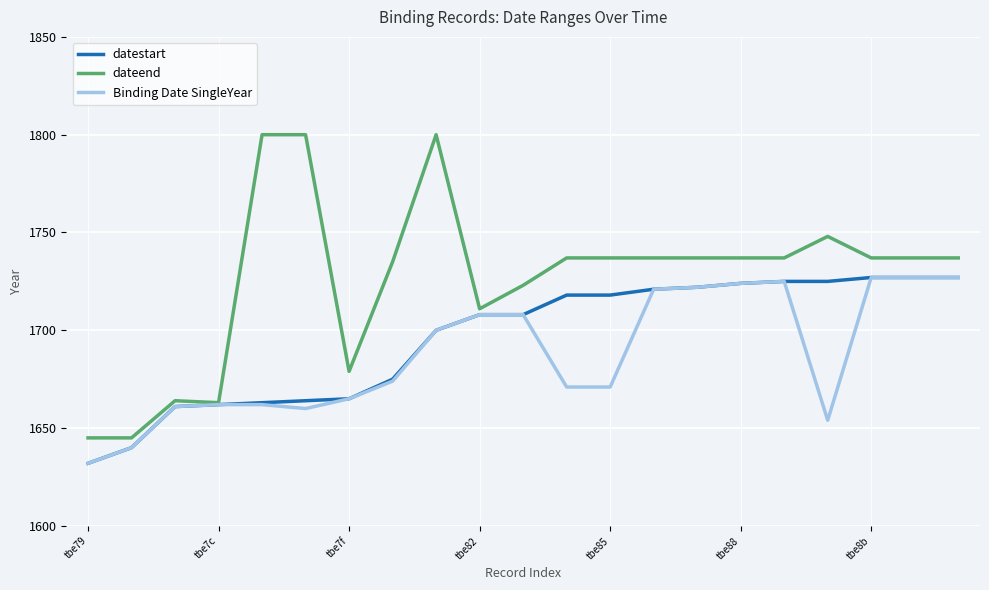

Reading left to right, list all the values displayed in this chart.

datestart: 1632	1640	1661	1662	1663	1664	1665	1675	1700	1708	1708	1718	1718	1721	1722	1724	1725	1725	1727	1727	1727
dateend: 1645	1645	1664	1663	1800	1800	1679	1735	1800	1711	1723	1737	1737	1737	1737	1737	1737	1748	1737	1737	1737
Binding Date SingleYear: 1632	1640	1661	1662	1662	1660	1665	1674	1700	1708	1708	1671	1671	1721	1722	1724	1725	1654	1727	1727	1727